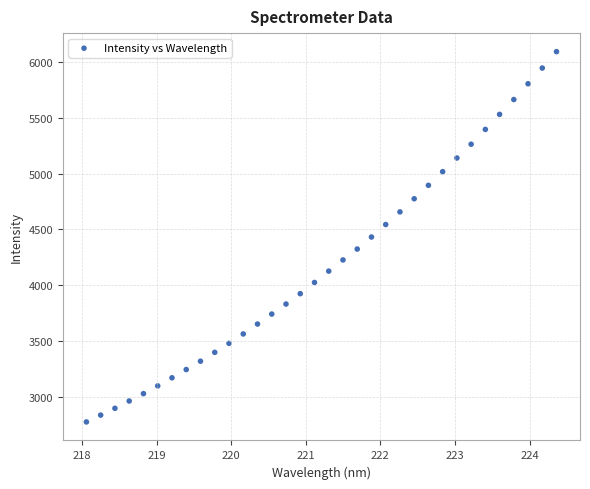

What is the range of Y values (max minus min)?

3309.5